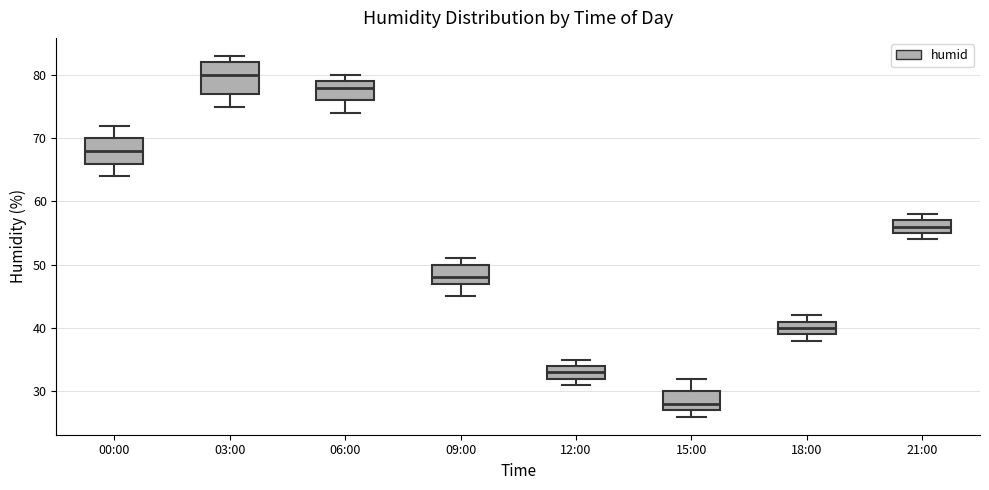

Reading left to right, read every box against the y-axis: the position of its median line, the range the box covers, and the ends of its whiskers. The values are not printed on the chart, so give them approximately, as read against the axis.

00:00: median 68, box 66 to 70, whiskers 64 to 72
03:00: median 80, box 77 to 82, whiskers 75 to 83
06:00: median 78, box 76 to 79, whiskers 74 to 80
09:00: median 48, box 47 to 50, whiskers 45 to 51
12:00: median 33, box 32 to 34, whiskers 31 to 35
15:00: median 28, box 27 to 30, whiskers 26 to 32
18:00: median 40, box 39 to 41, whiskers 38 to 42
21:00: median 56, box 55 to 57, whiskers 54 to 58